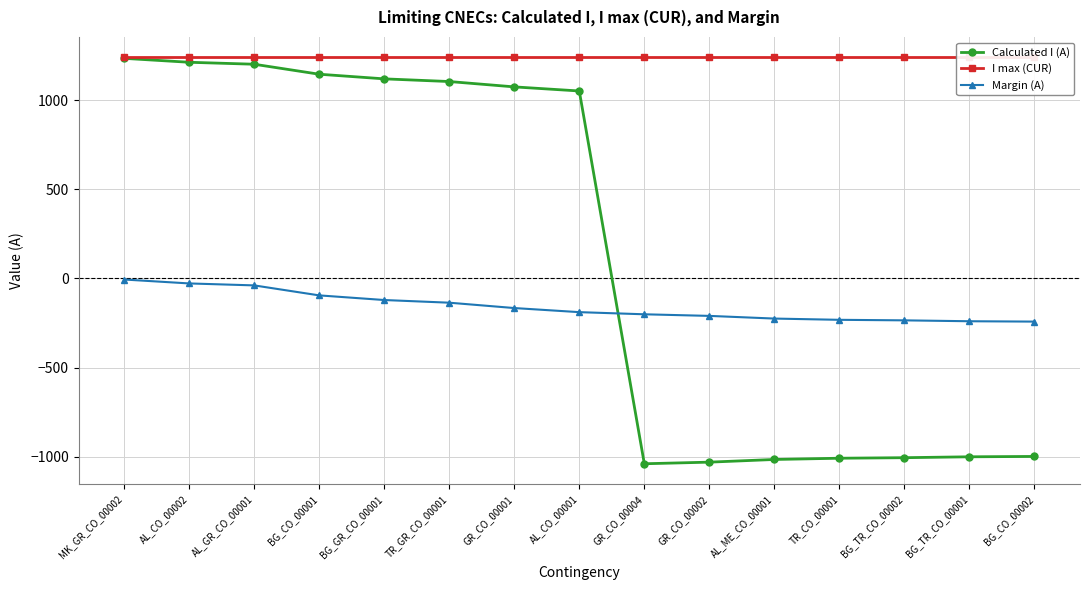

True or false: I max (CUR) has a value of 1240 at TR_CO_00001.

True